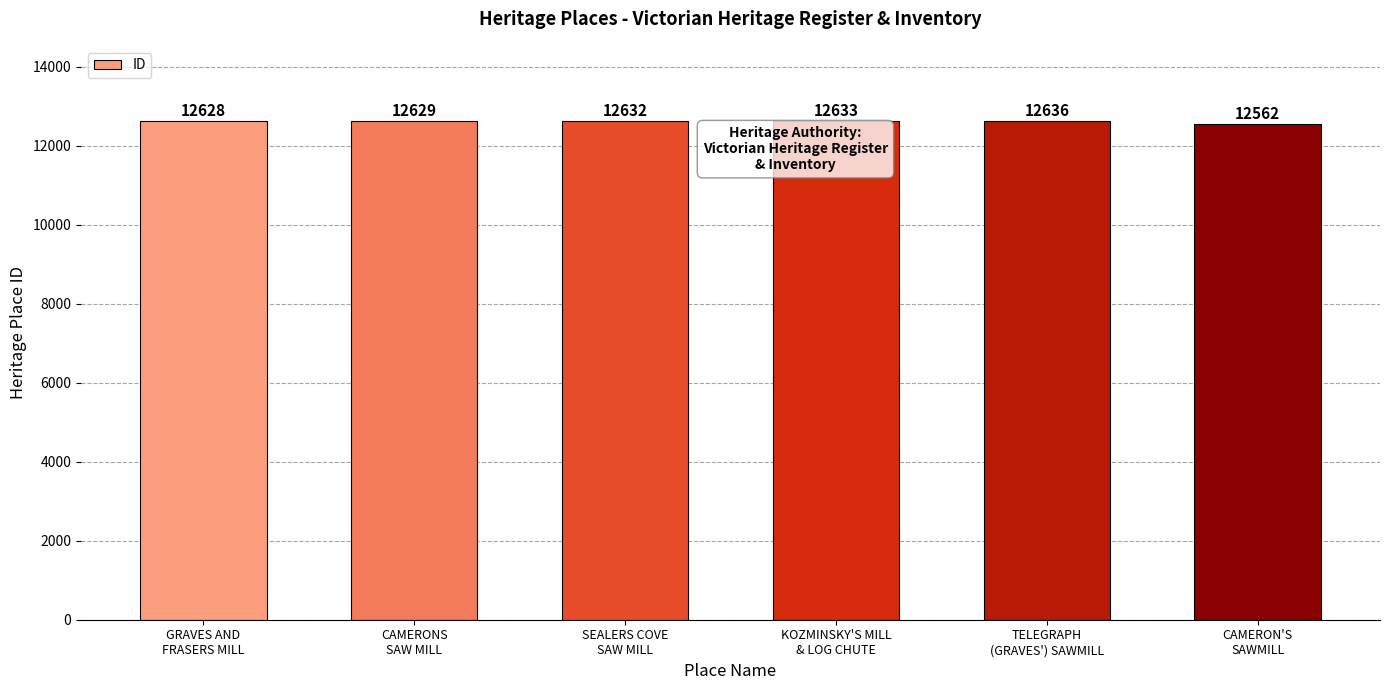

Which category has the lowest value across all series?

CAMERON'S
SAWMILL